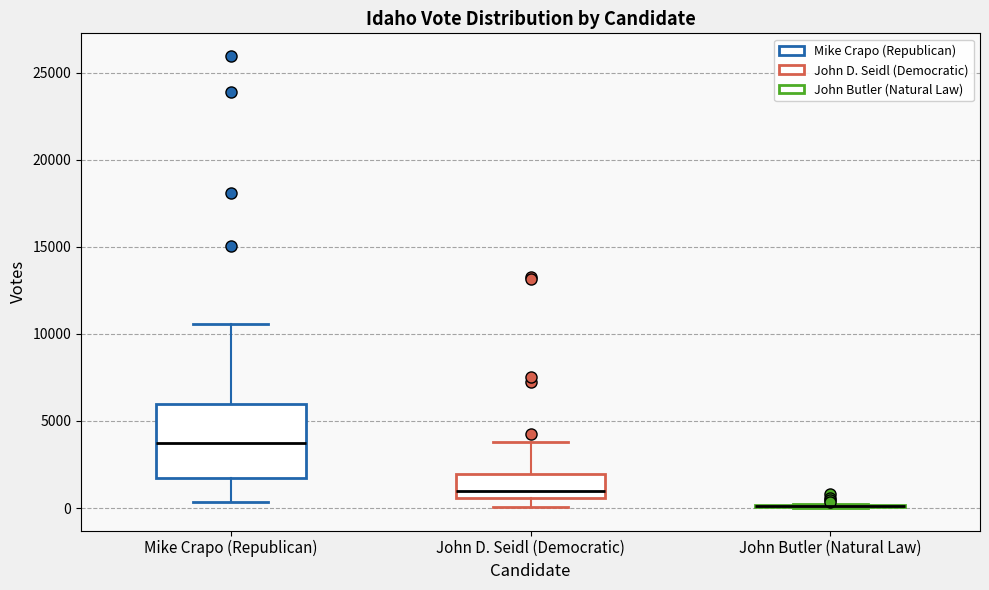

Comparing the boxes themselves (not the whiskers), which one is the tallest?

Mike Crapo (Republican)